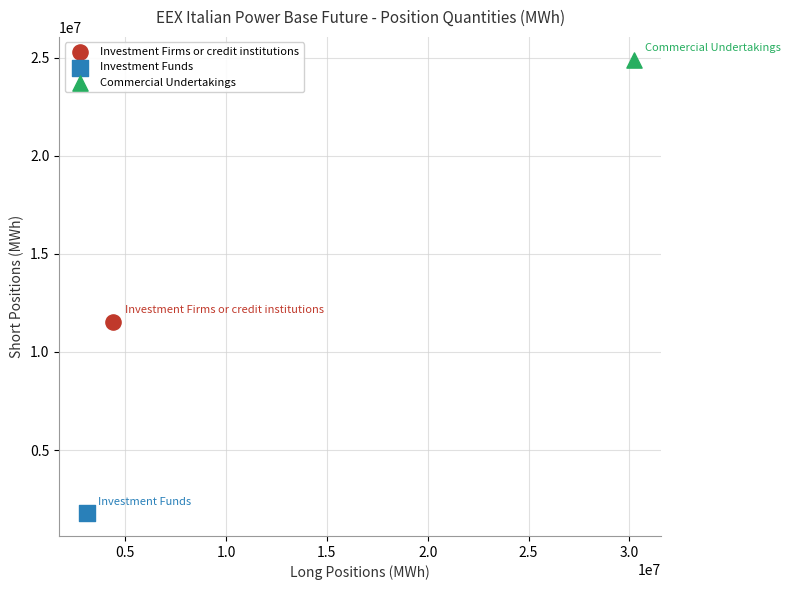

What are all the series names shown in the legend?

Investment Firms or credit institutions, Investment Funds, Commercial Undertakings